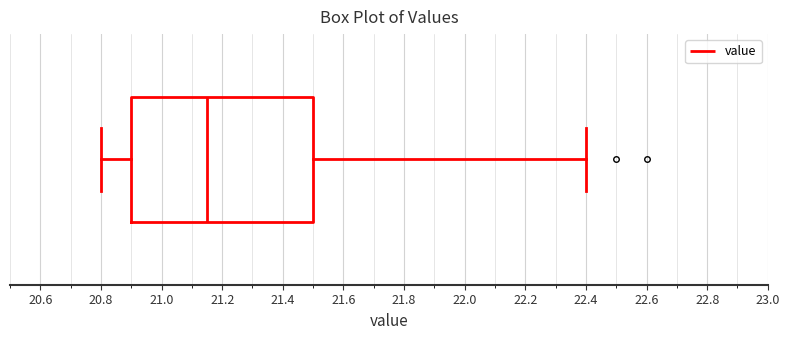

Transcribe this box plot: give where the median line is, the range the box spans, and where the two whiskers end, as read against the x-axis. The values are not printed on the chart, so give them approximately, as read against the axis.

median 21.16, box 20.90 to 21.50, whiskers 20.80 to 22.40